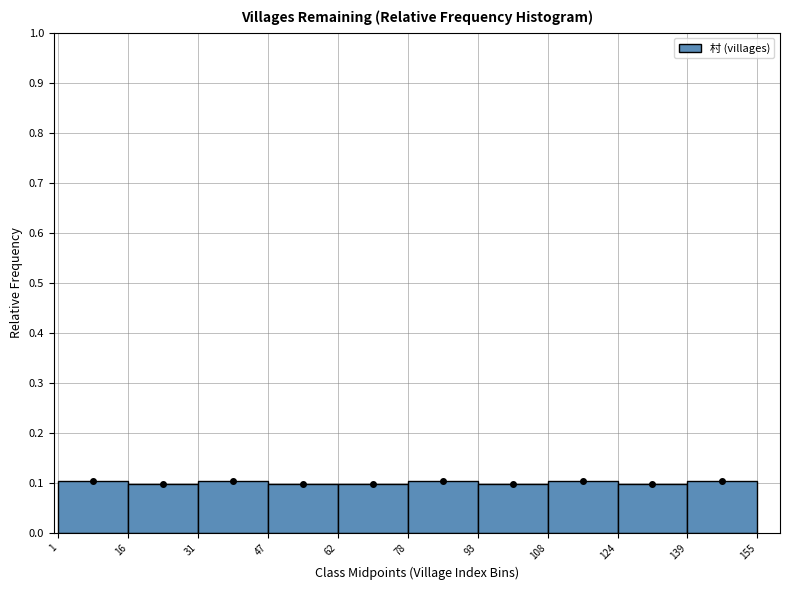

Reading left to right, list every bar in this chart as the range it spans on the x-axis followed by its height. The values are not printed on the chart, so give them approximately, as read against the axis.

1 to 16: 0.1
16 to 31: 0.1
31 to 47: 0.1
47 to 62: 0.1
62 to 78: 0.1
78 to 93: 0.1
93 to 108: 0.1
108 to 124: 0.1
124 to 139: 0.1
139 to 155: 0.1